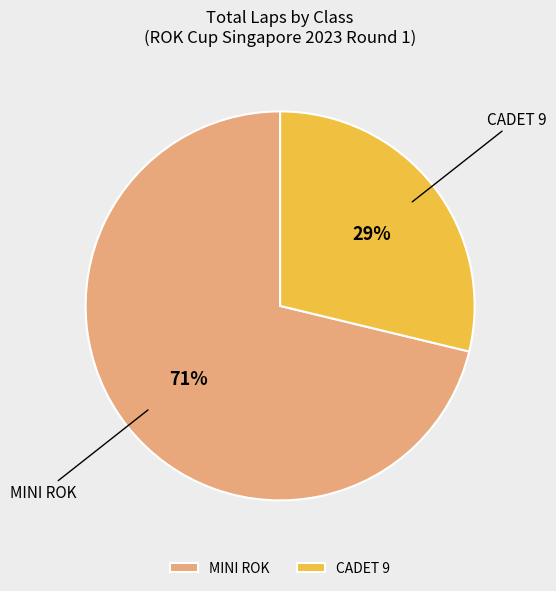

What is the ratio of the value at CADET 9 to the value at MINI ROK?

0.4